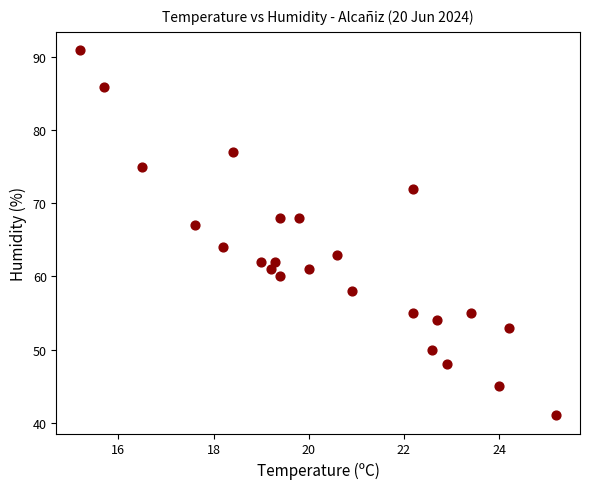

What Y value in the scatter plot is closest to 66?

67